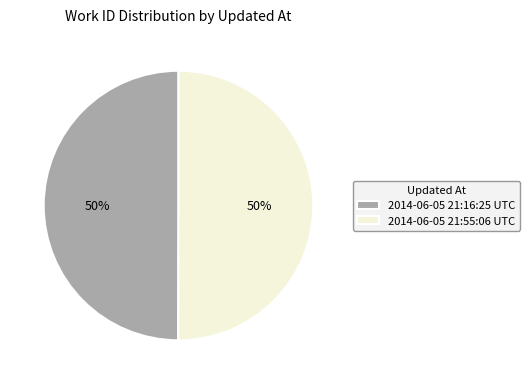

How many slices are in this pie chart?

2